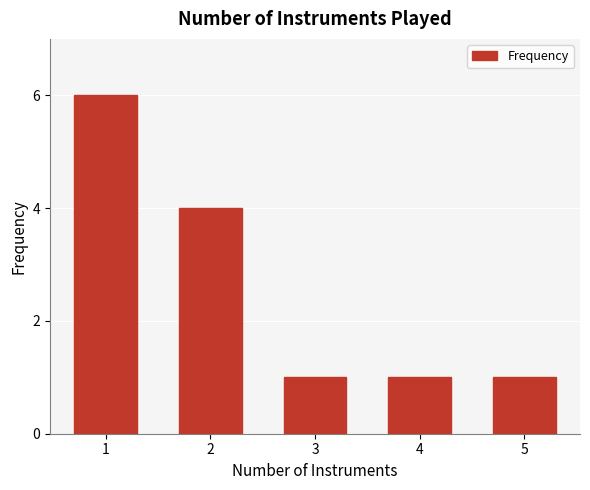

Reading left to right, list all the values displayed in this chart.

6	4	1	1	1